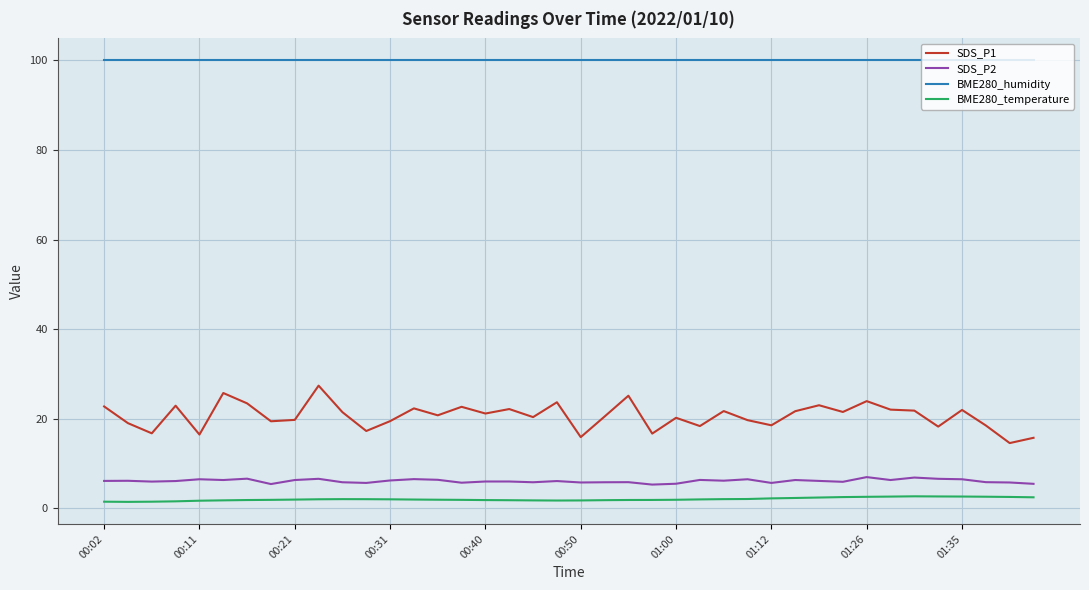

What is the highest value of the SDS_P2 series?

7.0